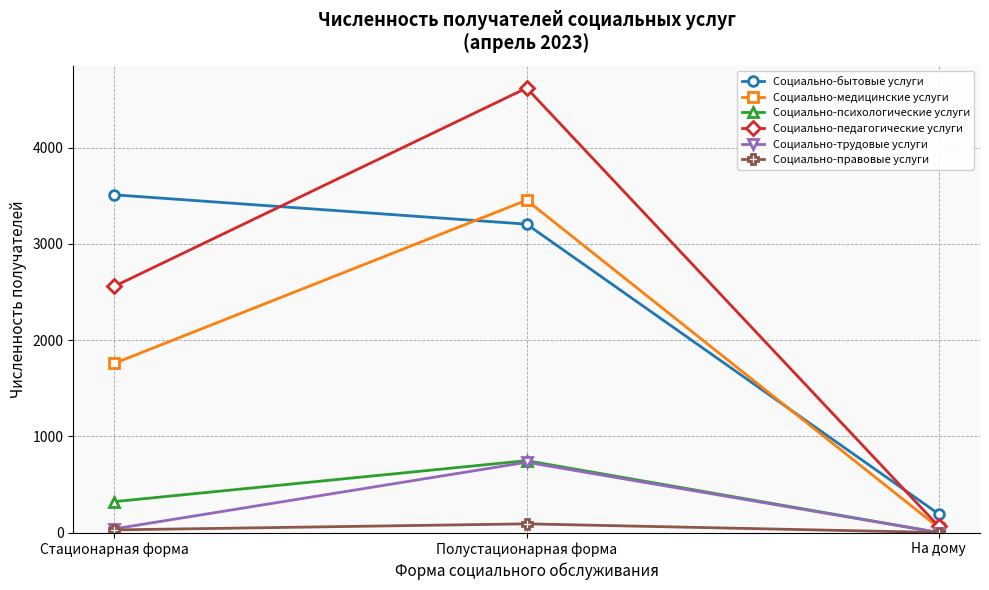

What is the greatest value displayed?

4620